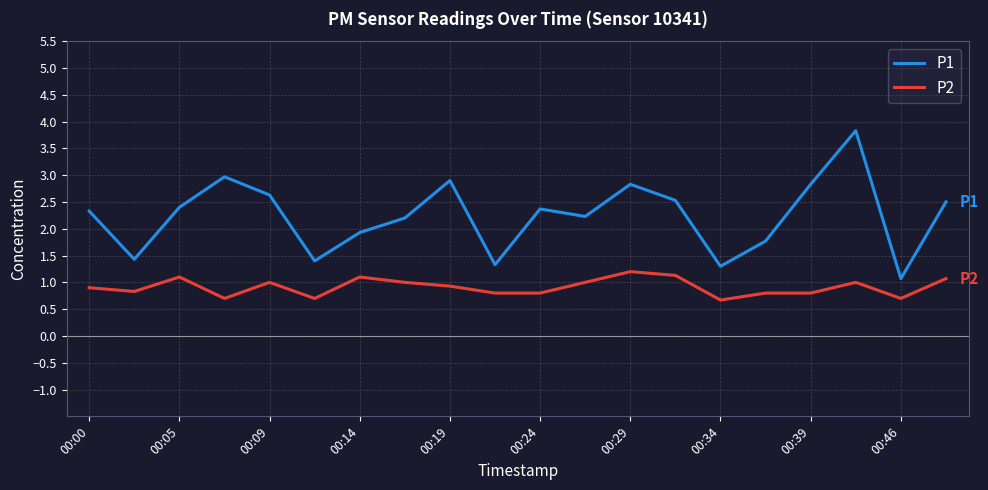

What is the greatest value displayed?

3.8